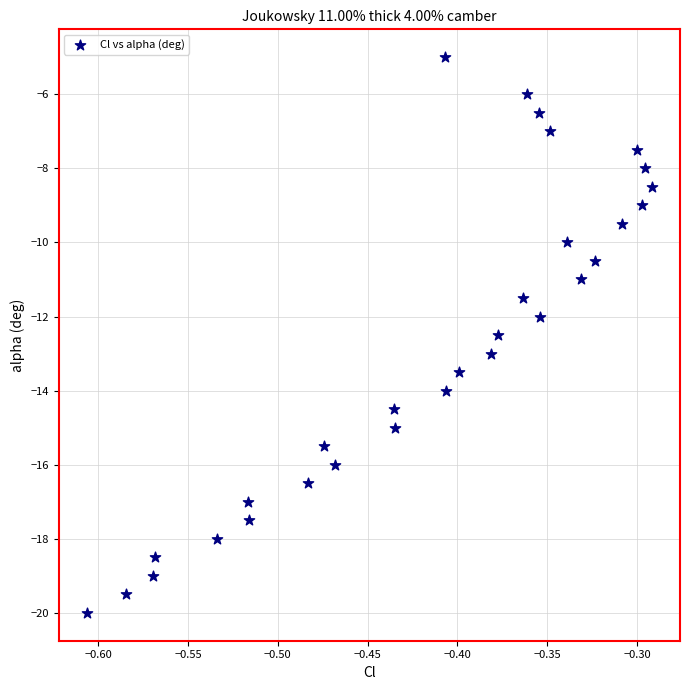

What is the range of Y values (max minus min)?

15.0